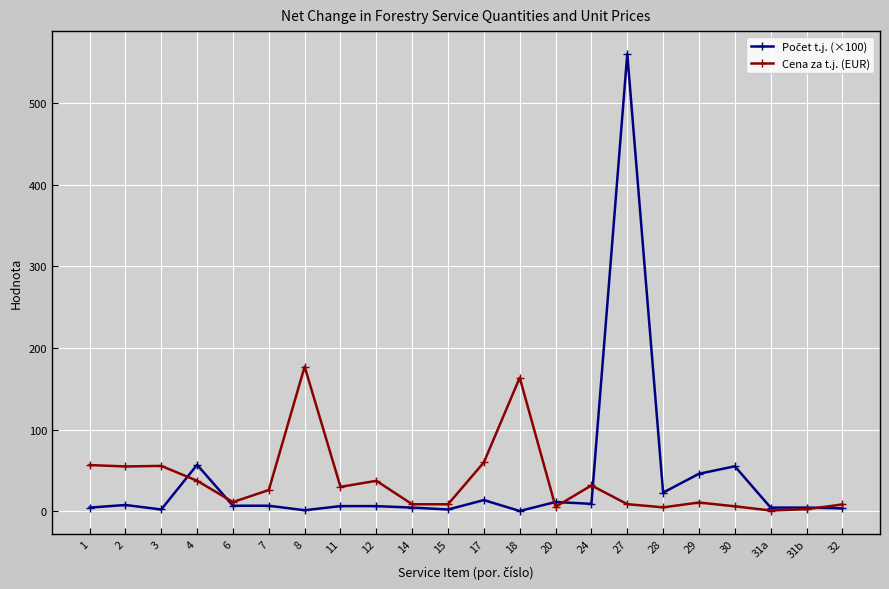

Between 6 and 18, which series saw the biggest shift?

Cena za t.j. (EUR)